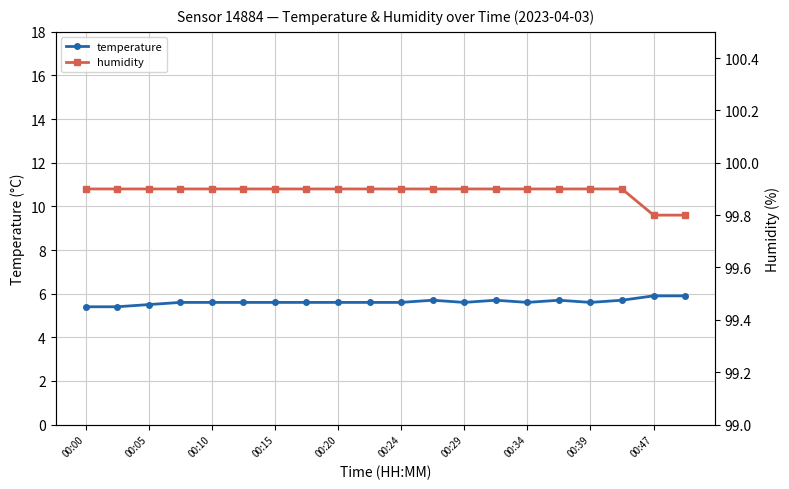

True or false: temperature has a value of 5.9 at 00:47.

True